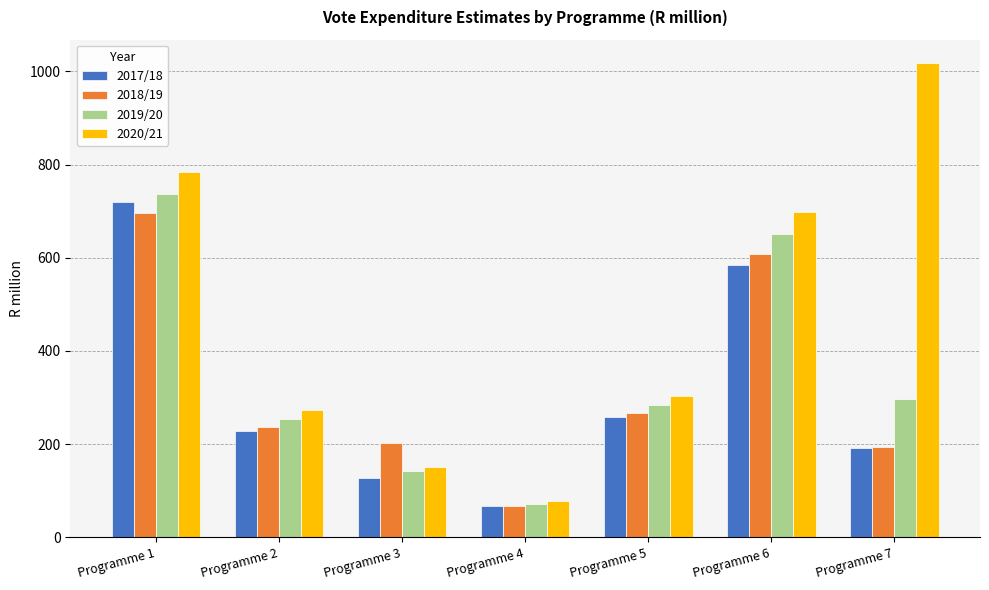

Reading left to right, list all the values displayed in this chart.

2017/18: Programme 1=718.8	Programme 2=228.8	Programme 3=128.2	Programme 4=66.8	Programme 5=258.4	Programme 6=585.1	Programme 7=191.4
2018/19: Programme 1=695.3	Programme 2=236.9	Programme 3=202.3	Programme 4=67.4	Programme 5=267.1	Programme 6=608.0	Programme 7=194.7
2019/20: Programme 1=737.7	Programme 2=254.4	Programme 3=141.8	Programme 4=72.4	Programme 5=284.8	Programme 6=651.9	Programme 7=296.5
2020/21: Programme 1=783.0	Programme 2=272.8	Programme 3=151.9	Programme 4=77.8	Programme 5=303.3	Programme 6=698.3	Programme 7=1017.1